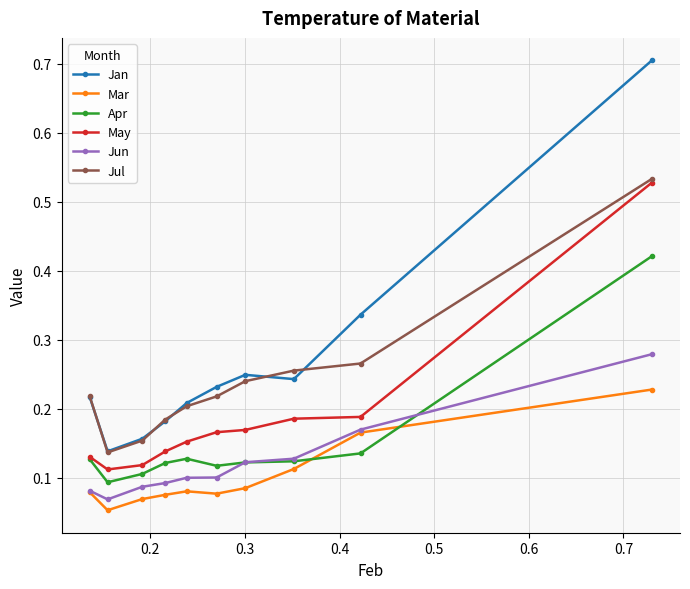

At how many categories does at least one series exceed 0?

10